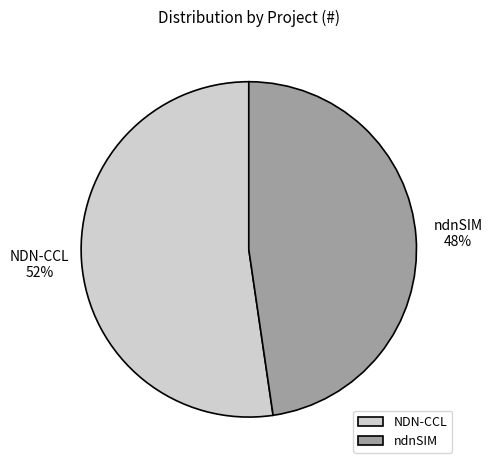

Combined, do ndnSIM and NDN-CCL account for over 50%?

Yes